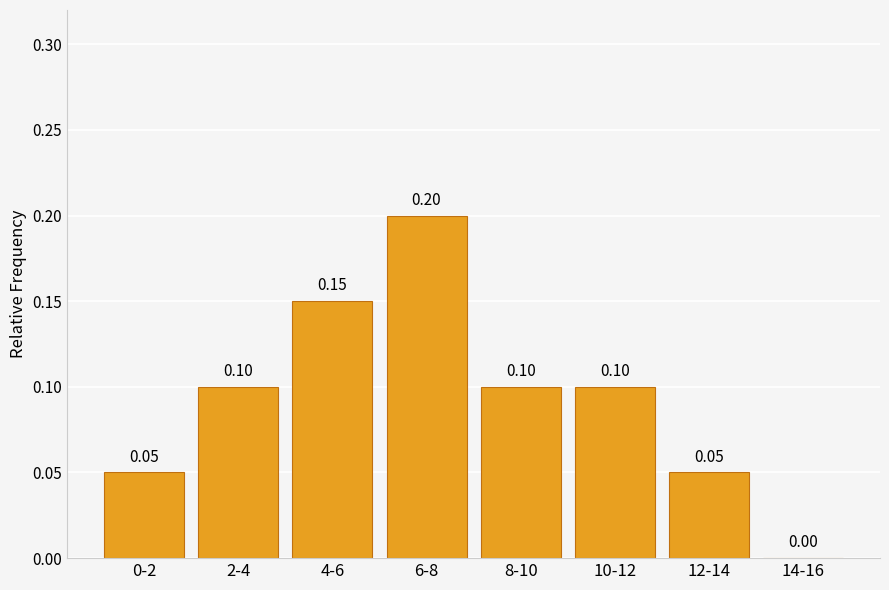

Which has a higher value, 6-8 or 0-2?

6-8